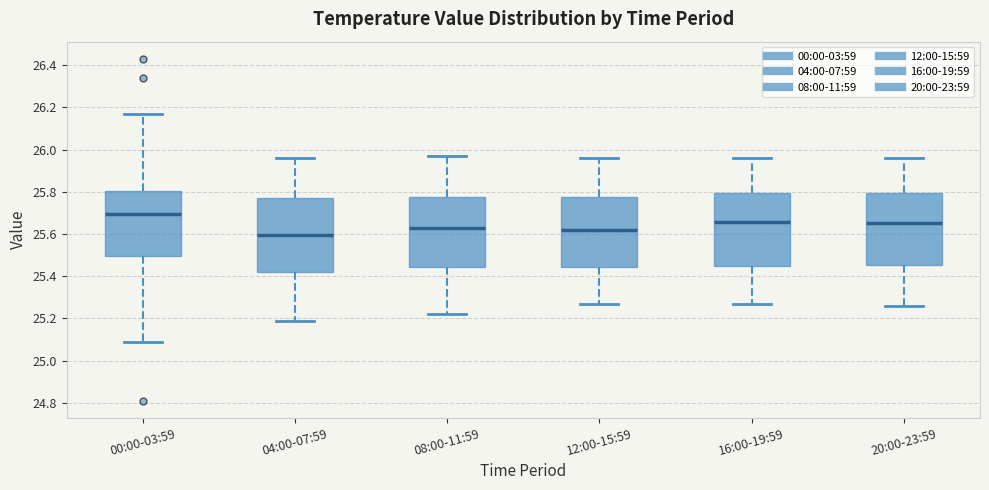

Where does the median line of the box for 04:00-07:59 sit on the y-axis? The values are not printed on the chart, so give them approximately, as read against the axis.

25.60